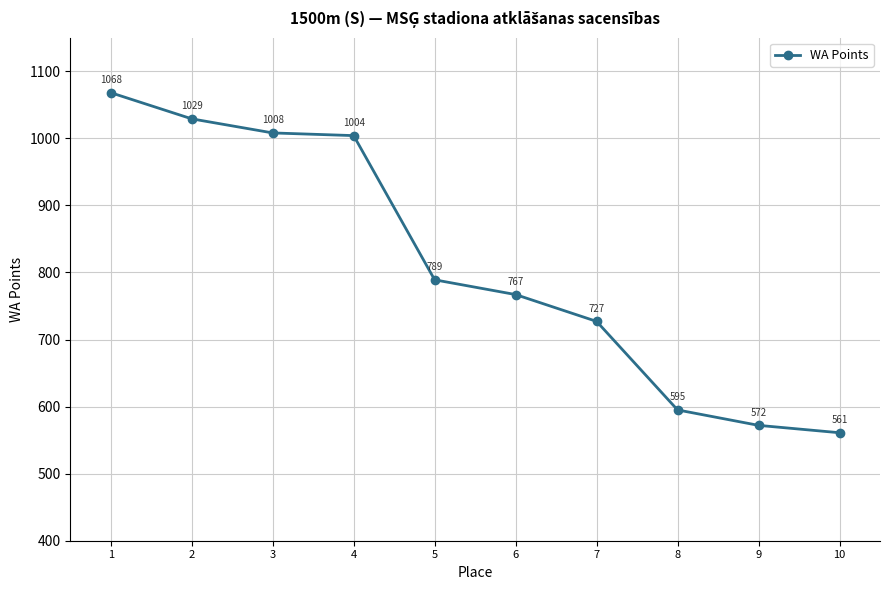

Which has a higher value, 1 or 7?

1